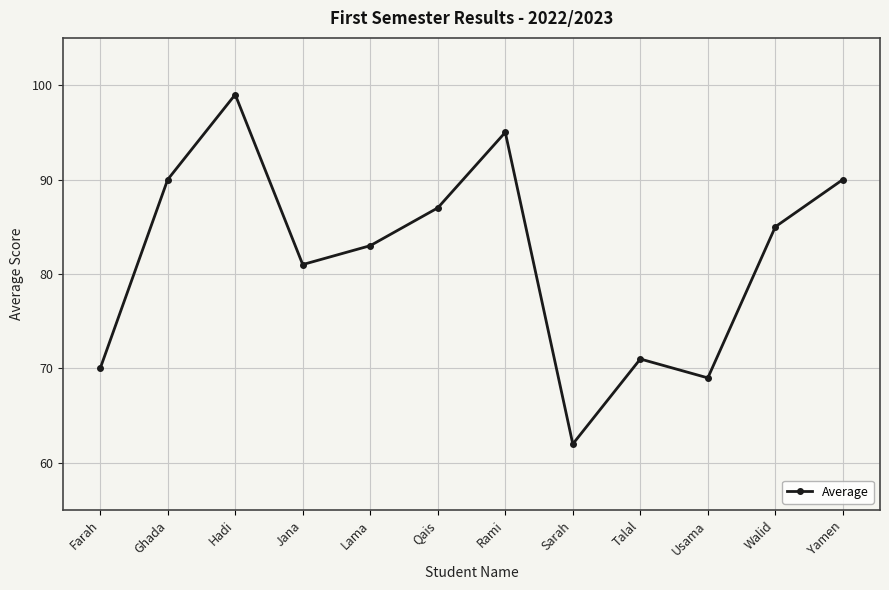

How many interior local valleys (lower than both neighbors) does the data have?

3